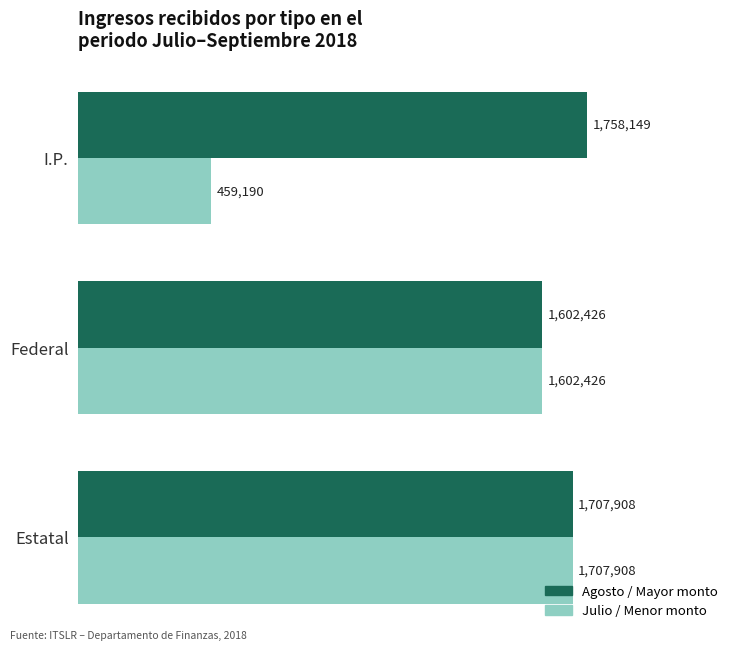

What are all the series names shown in the legend?

Agosto / Mayor monto, Julio / Menor monto